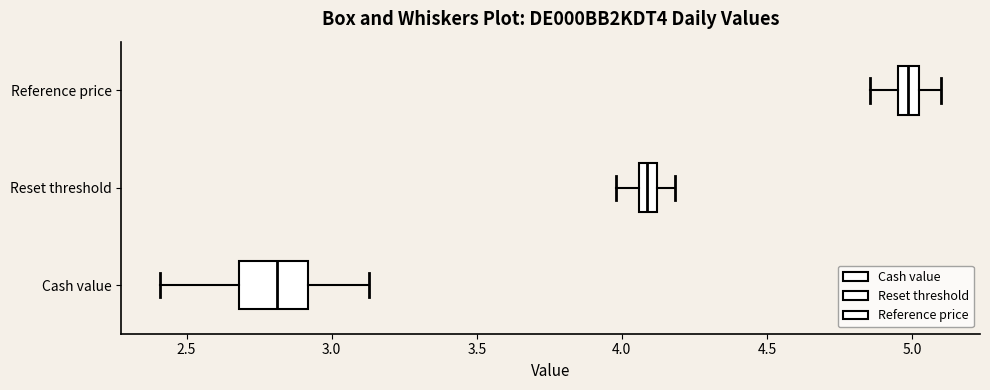

Where is the left edge of the box for Cash value on the x-axis? The values are not printed on the chart, so give them approximately, as read against the axis.

2.70